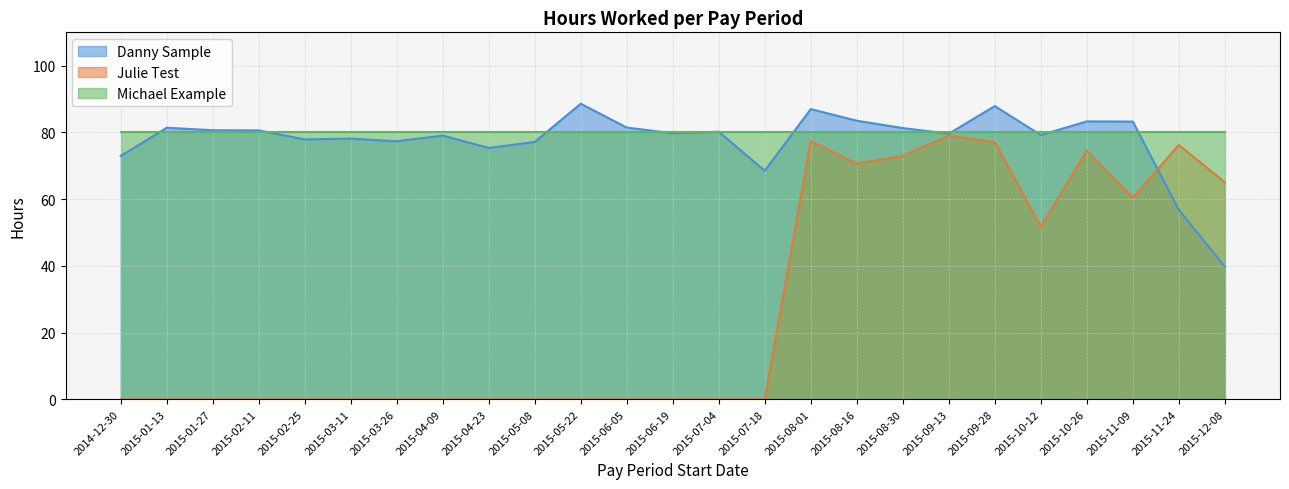

What are all the series names shown in the legend?

Danny Sample, Julie Test, Michael Example